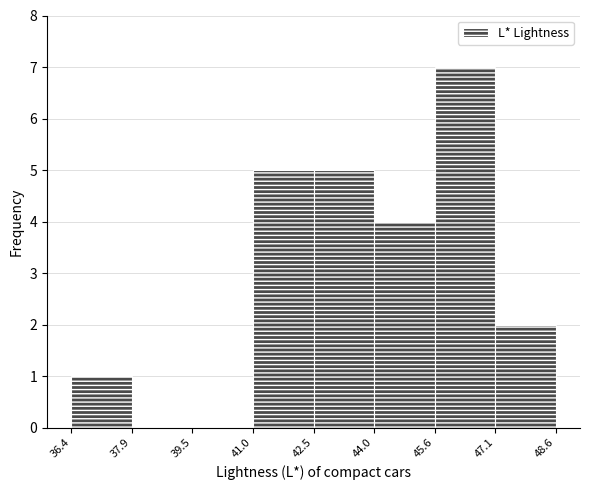

Over which range of the x-axis is the bar tallest?

45.6 to 47.1